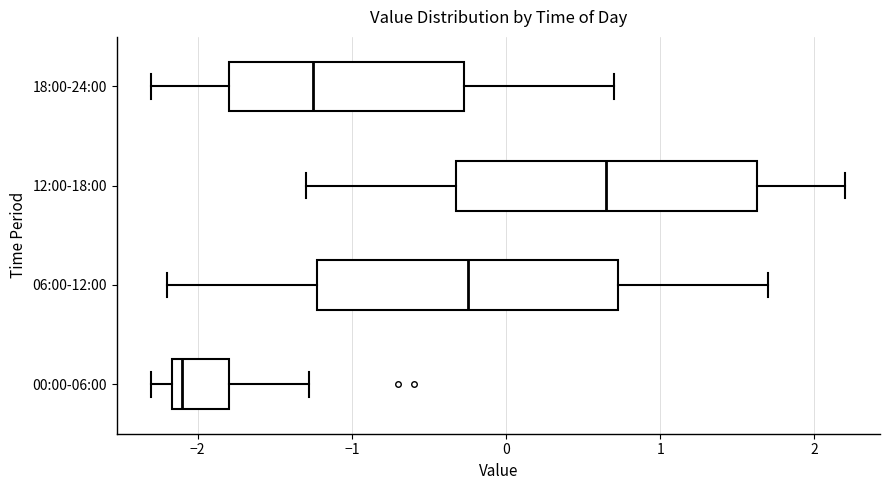

Reading bottom to top, read every box against the x-axis: the position of its median line, the range the box covers, and the ends of its whiskers. The values are not printed on the chart, so give them approximately, as read against the axis.

00:00-06:00: median -2.1, box -2.2 to -1.8, whiskers -2.3 to -1.3
06:00-12:00: median -0.2, box -1.2 to 0.7, whiskers -2.2 to 1.7
12:00-18:00: median 0.7, box -0.3 to 1.6, whiskers -1.3 to 2.2
18:00-24:00: median -1.2, box -1.8 to -0.3, whiskers -2.3 to 0.7